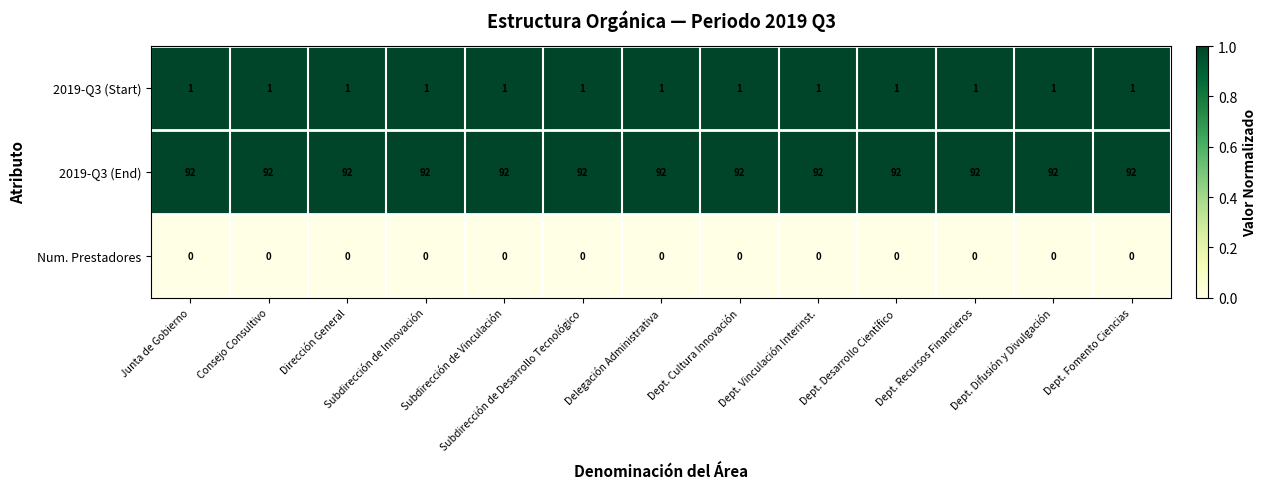

The value of 2019-Q3 (Start) at Delegación Administrativa is 1. True or false?

True